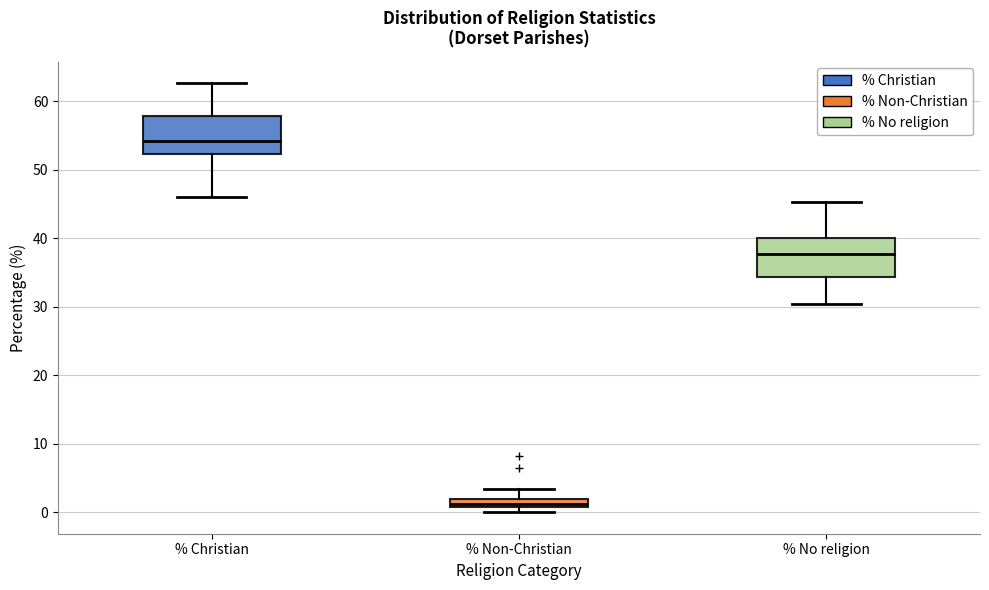

Which box's median line is the lowest?

% Non-Christian